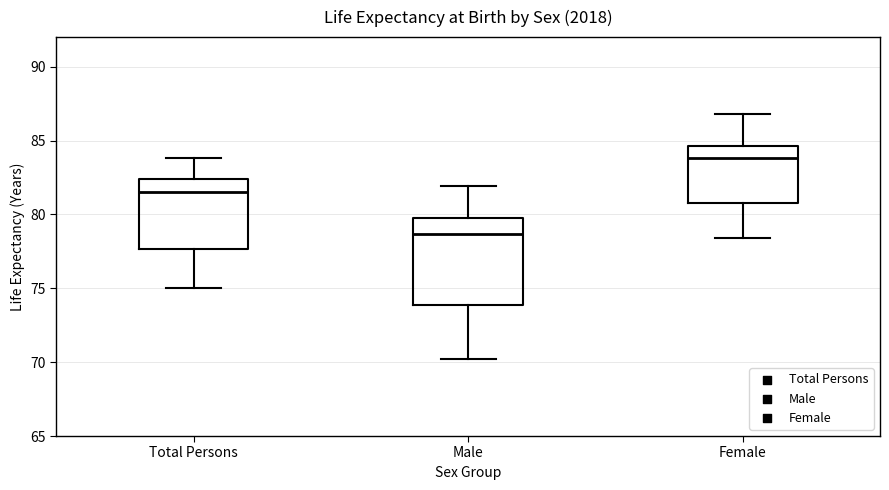

Reading left to right, transcribe this box plot: for each box, give where its median line is, the range the box spans, and where its two whiskers end, as read against the y-axis. The values are not printed on the chart, so give them approximately, as read against the axis.

Total Persons: median 81.5, box 77.5 to 82.5, whiskers 75.0 to 84.0
Male: median 78.5, box 74.0 to 80.0, whiskers 70.0 to 82.0
Female: median 84.0, box 81.0 to 84.5, whiskers 78.5 to 87.0